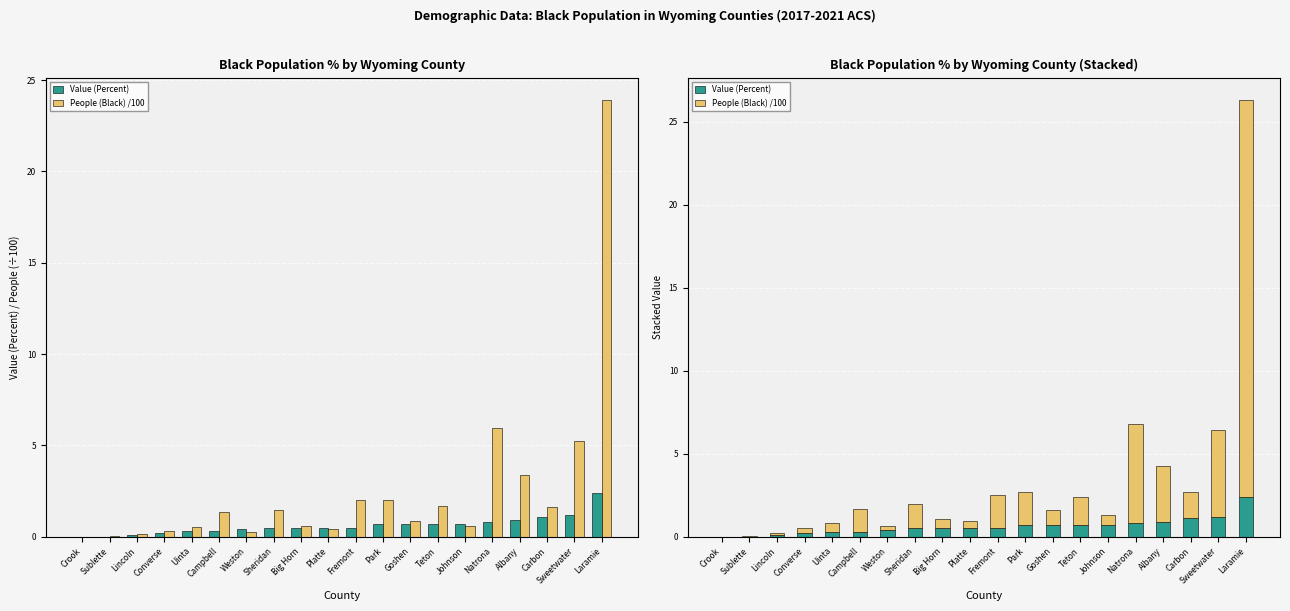

What is the label of the 5th bar from the left?

Uinta